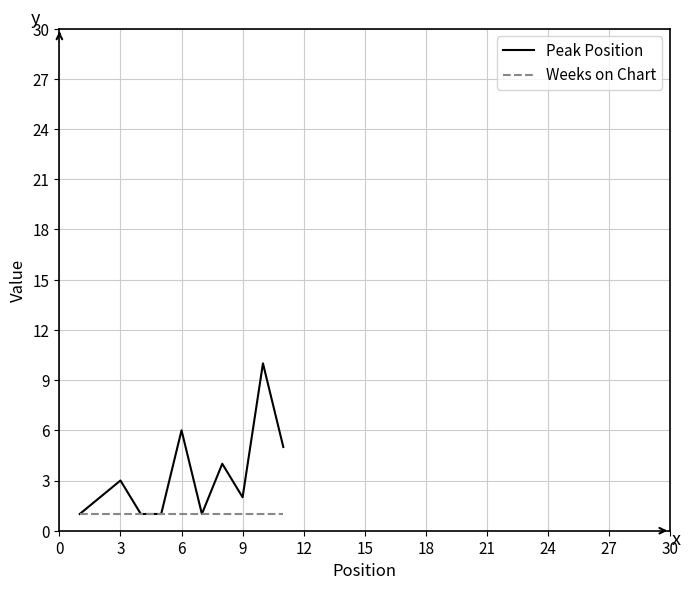

What is the greatest value displayed?

10